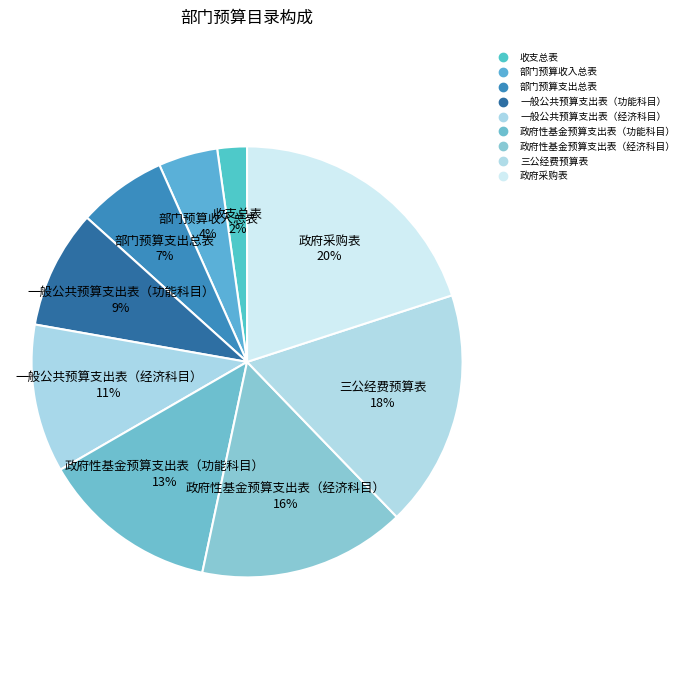

Is the sum of 政府采购表 and 一般公共预算支出表（经济科目） greater than half?

No